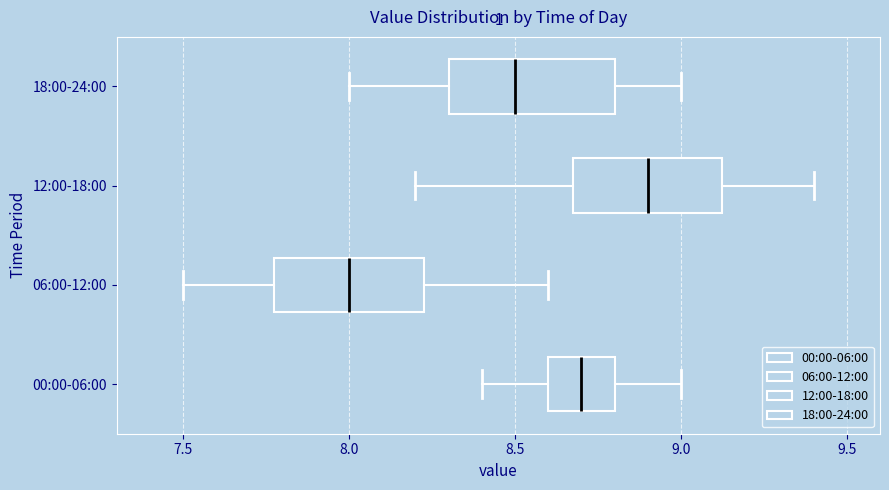

Reading bottom to top, transcribe this box plot: for each box, give where its median line is, the range the box spans, and where its two whiskers end, as read against the x-axis. The values are not printed on the chart, so give them approximately, as read against the axis.

00:00-06:00: median 8.70, box 8.60 to 8.80, whiskers 8.40 to 9.00
06:00-12:00: median 8.00, box 7.80 to 8.25, whiskers 7.50 to 8.60
12:00-18:00: median 8.90, box 8.70 to 9.15, whiskers 8.20 to 9.40
18:00-24:00: median 8.50, box 8.30 to 8.80, whiskers 8.00 to 9.00